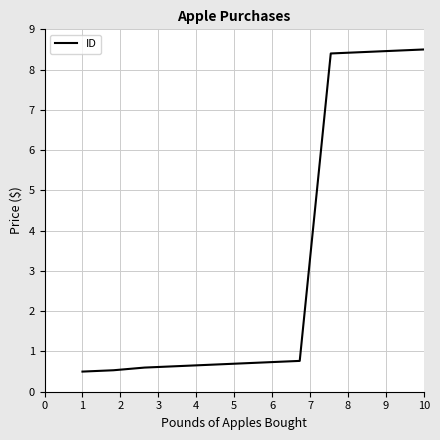

What is the greatest value displayed?

8.5